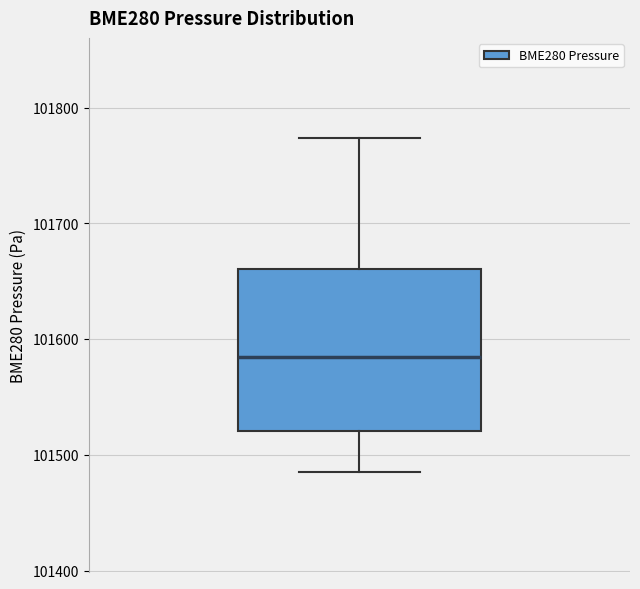

Transcribe this box plot: give where the median line is, the range the box spans, and where the two whiskers end, as read against the y-axis. The values are not printed on the chart, so give them approximately, as read against the axis.

median 101580, box 101520 to 101660, whiskers 101490 to 101770